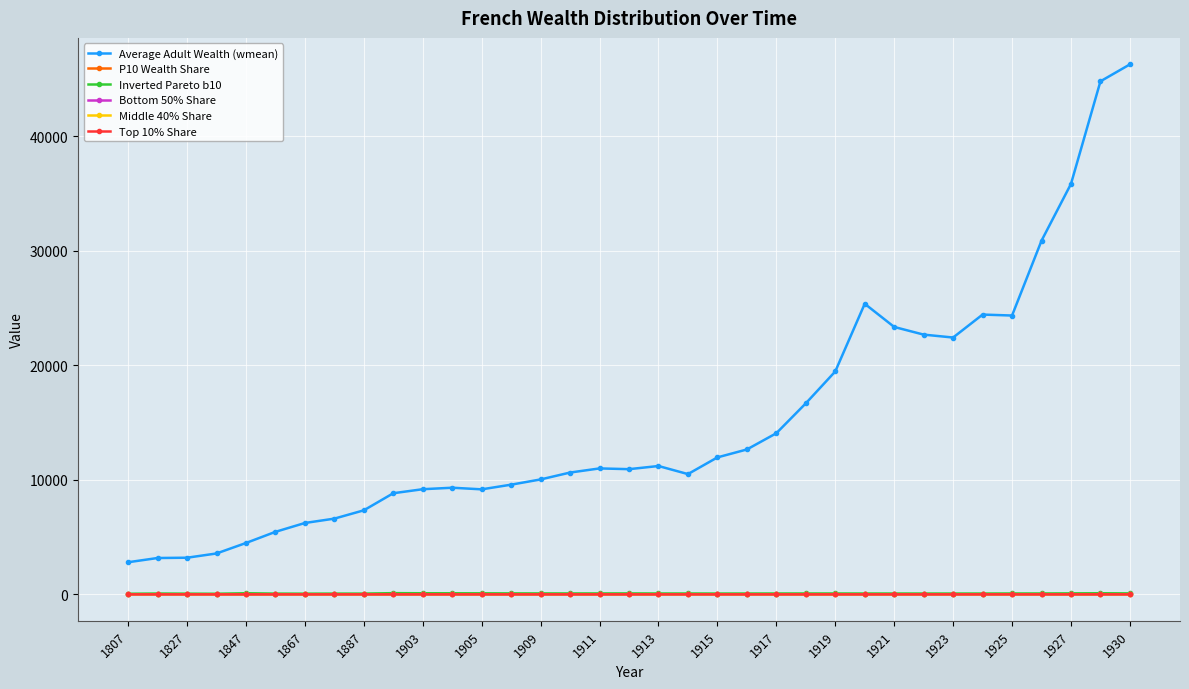

Which series has the largest total across all categories?

Average Adult Wealth (wmean)